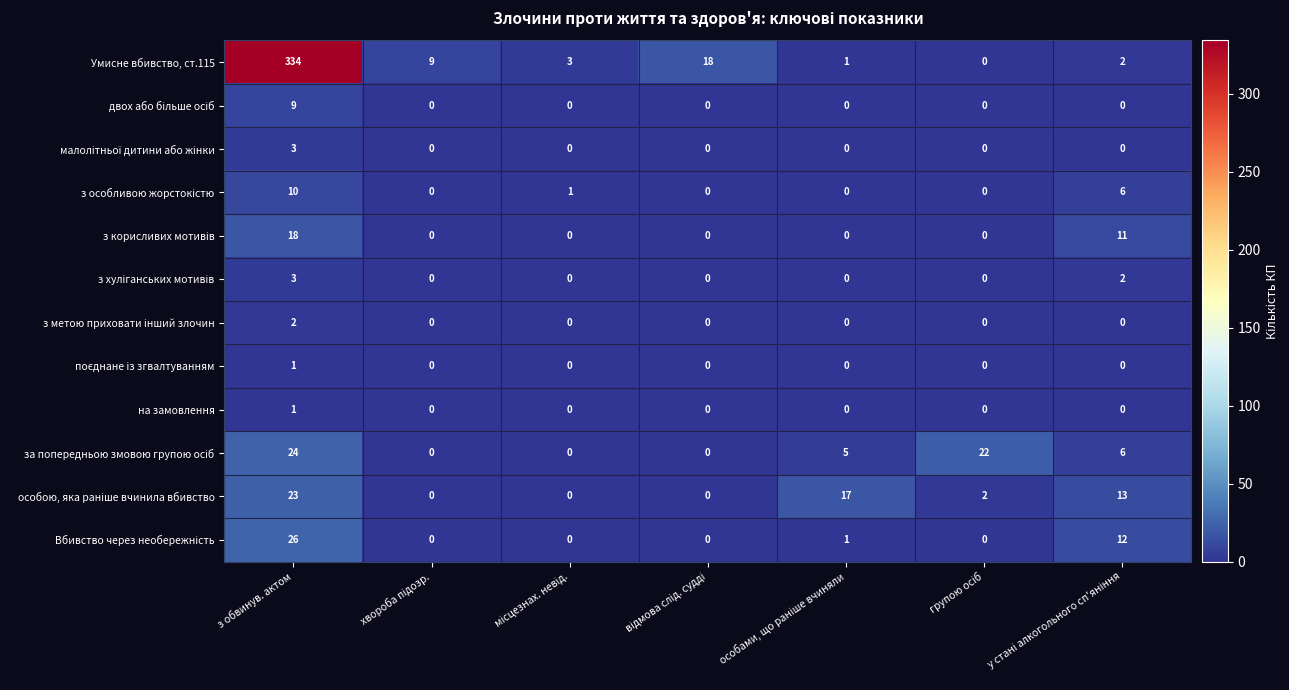

Which series has the widest spread of values?

Умисне вбивство, ст.115